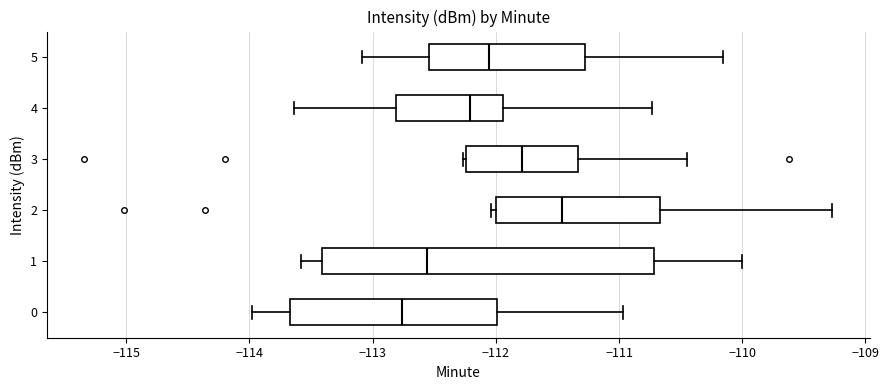

Which box is the widest, from its left edge to its right edge?

1